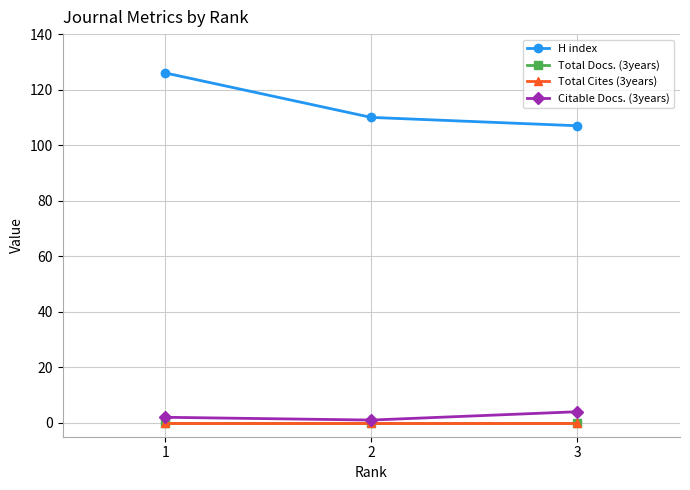

Where is Total Docs. (3years) nearest to the value 0?

1